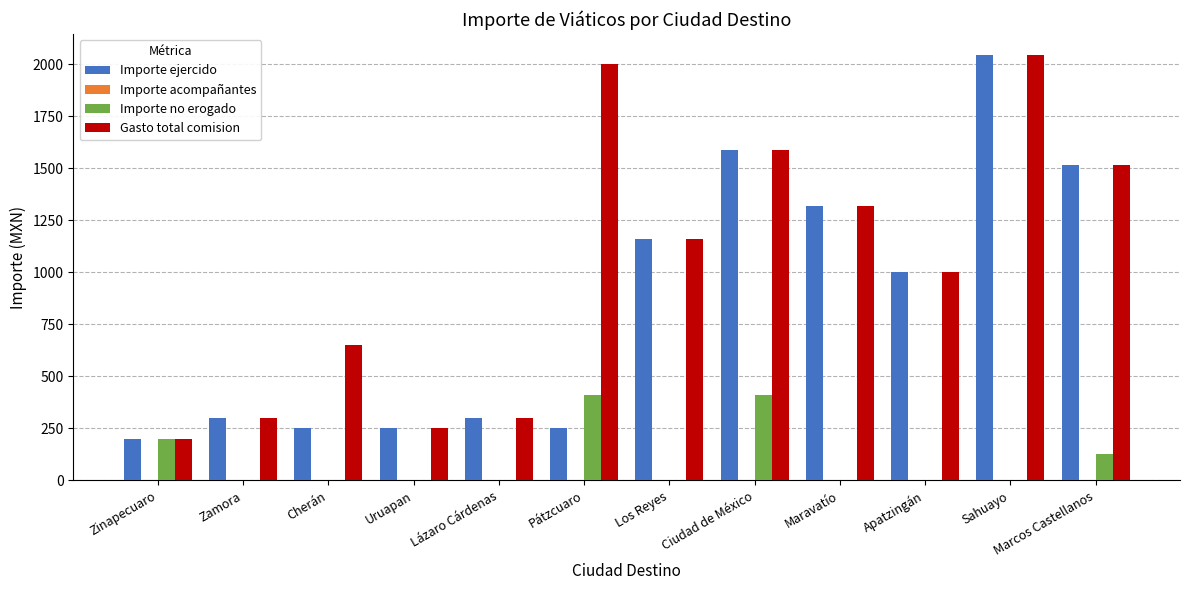

Which series changed the most between Uruapan and Pátzcuaro?

Gasto total comision